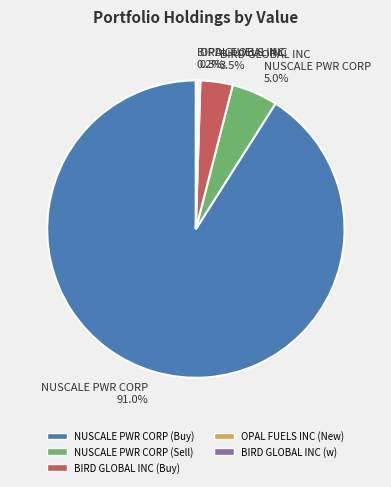

Which has a higher value, NUSCALE PWR CORP 91.0% or NUSCALE PWR CORP 5.0%?

NUSCALE PWR CORP 91.0%